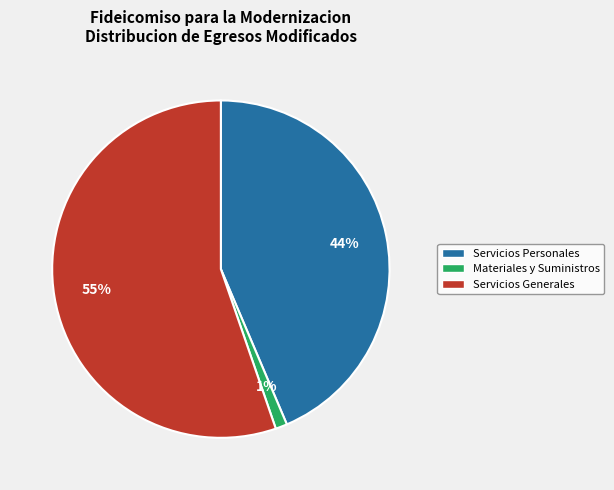

To the nearest percent, what portion does Materiales y Suministros represent?

1%